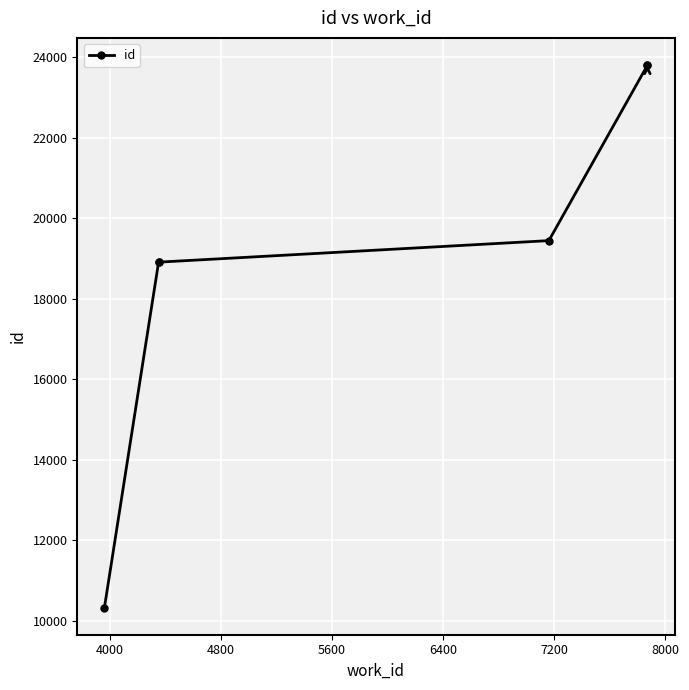

What is the sum of the values at 6400 and 4800?

42704